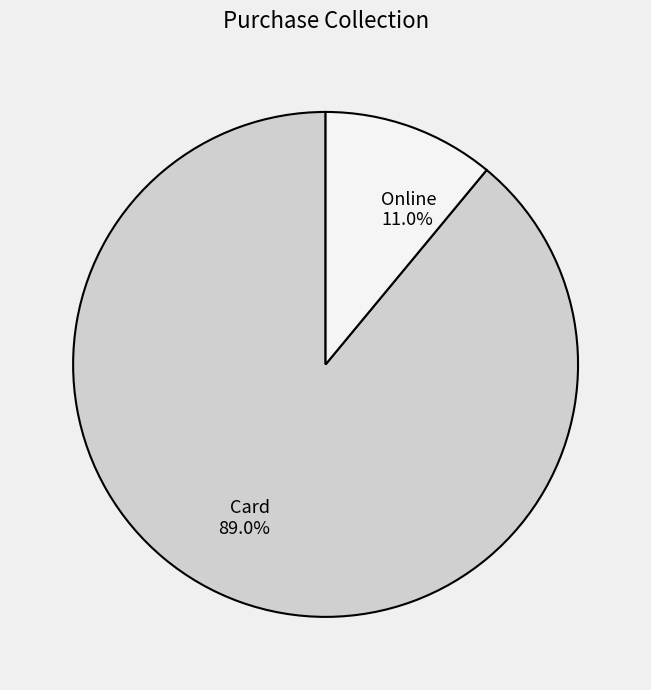

To the nearest percent, what is the difference between the Card and Online slice percentages?

78%